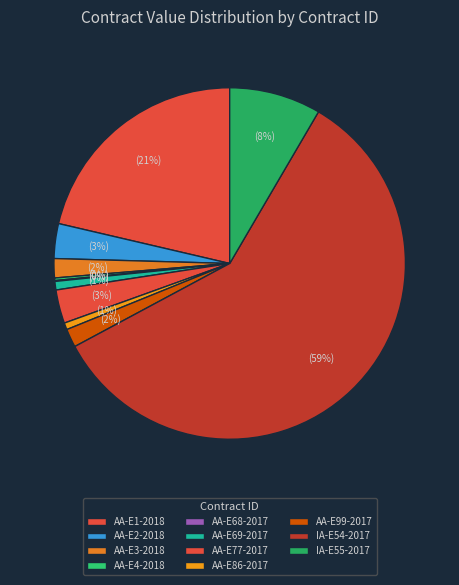

Which slice represents more than half of the pie?

IA-E54-2017